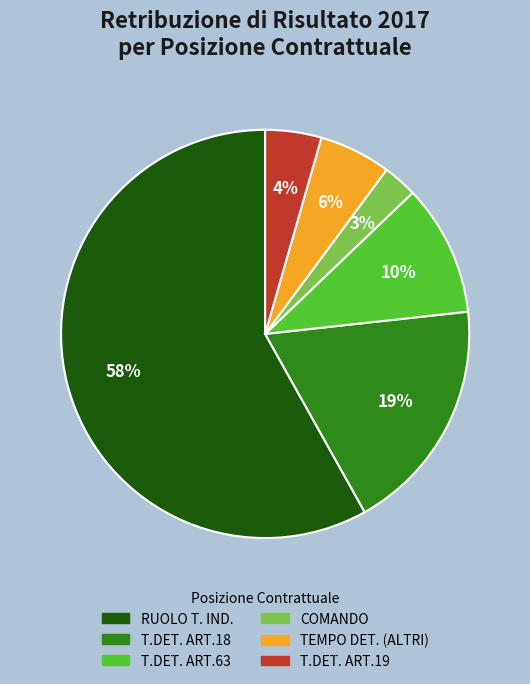

Between RUOLO T. IND. and COMANDO, which is larger?

RUOLO T. IND.